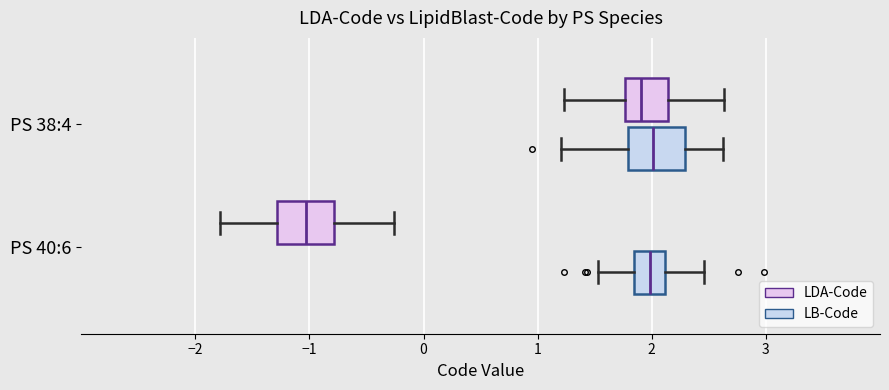

Reading bottom to top, read every box against the x-axis: the position of its median line, the range the box covers, and the ends of its whiskers. The values are not printed on the chart, so give them approximately, as read against the axis.

PS 40:6 (LB-Code): median 2.0, box 1.8 to 2.1, whiskers 1.5 to 2.5
PS 40:6 (LDA-Code): median -1.0, box -1.3 to -0.8, whiskers -1.8 to -0.3
PS 38:4 (LB-Code): median 2.0, box 1.8 to 2.3, whiskers 1.2 to 2.6
PS 38:4 (LDA-Code): median 1.9, box 1.8 to 2.1, whiskers 1.2 to 2.6